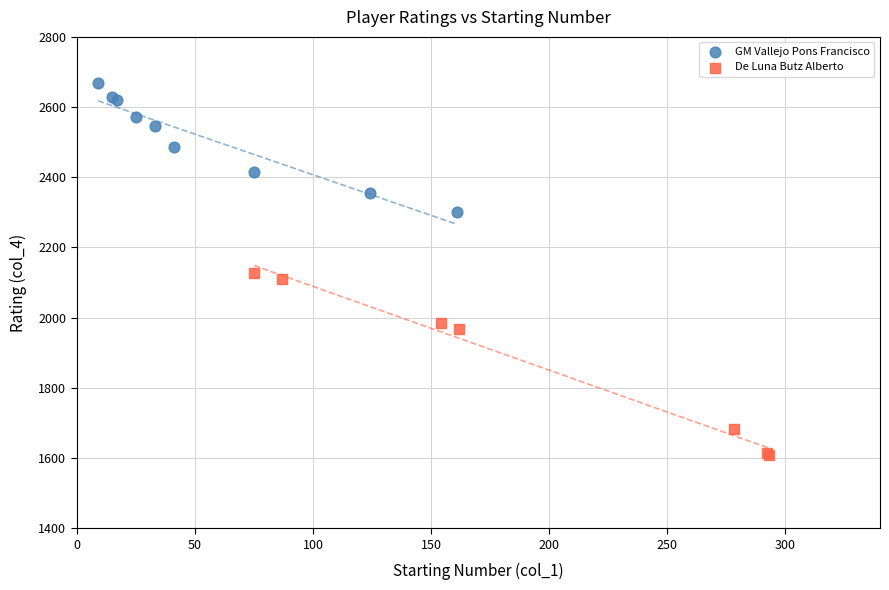

Which series reaches the minimum Y coordinate?

De Luna Butz Alberto